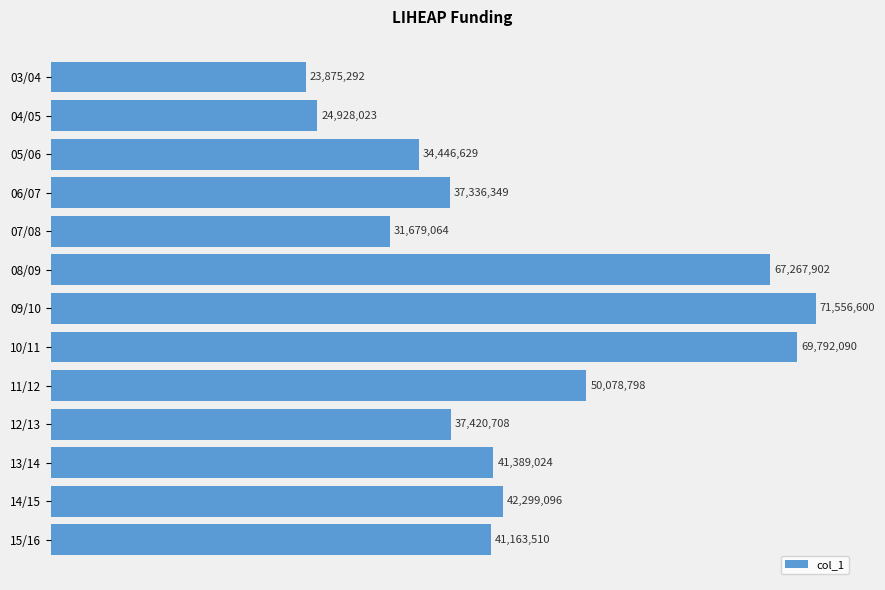

Are the bars horizontal?

Yes